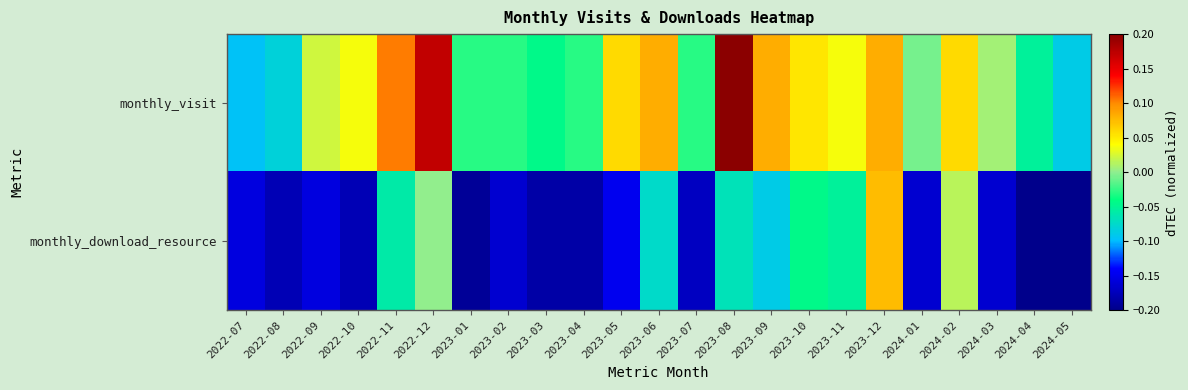

Which category has the lowest value across all series?

2024-04